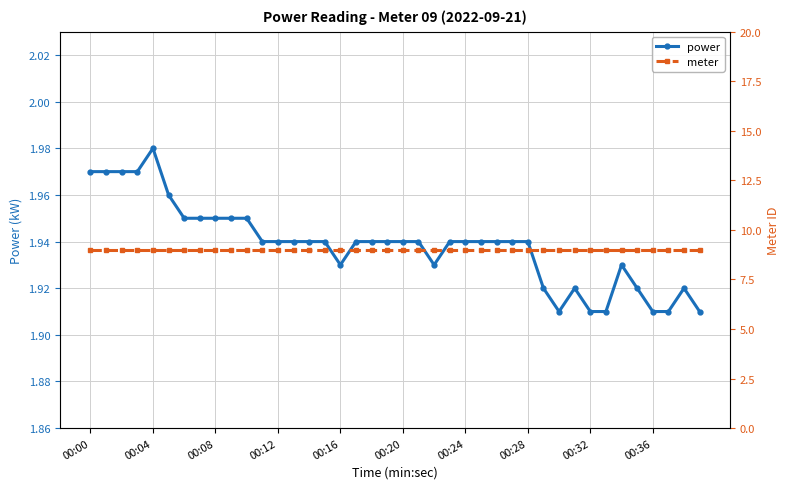

True or false: power has more than 2 points higher than both neighbors.

True